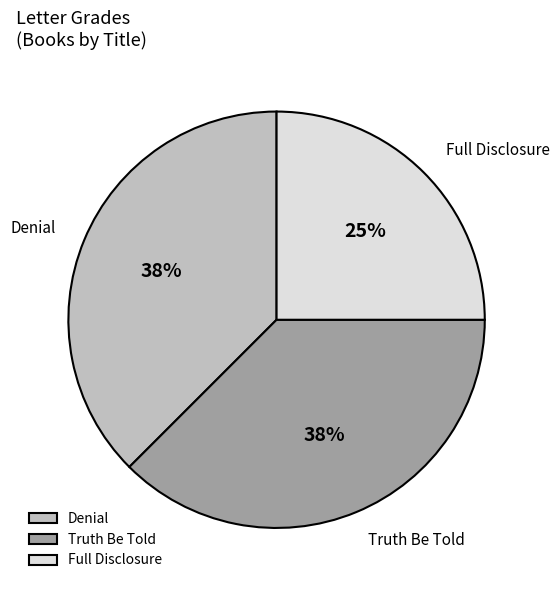

What percentage is the Full Disclosure slice, to the nearest percent?

25%